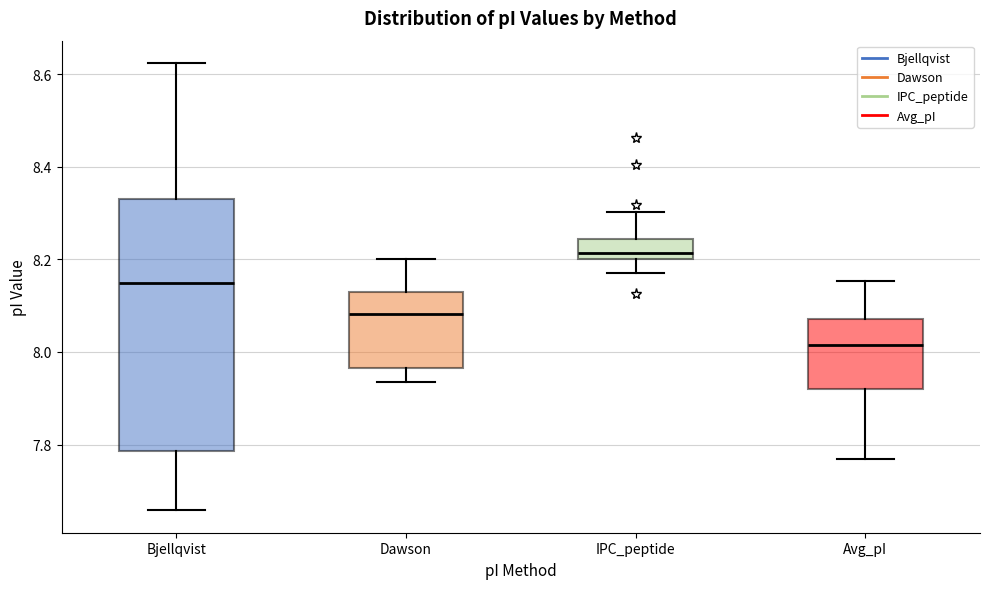

Which box has the lowest median line?

Avg_pI